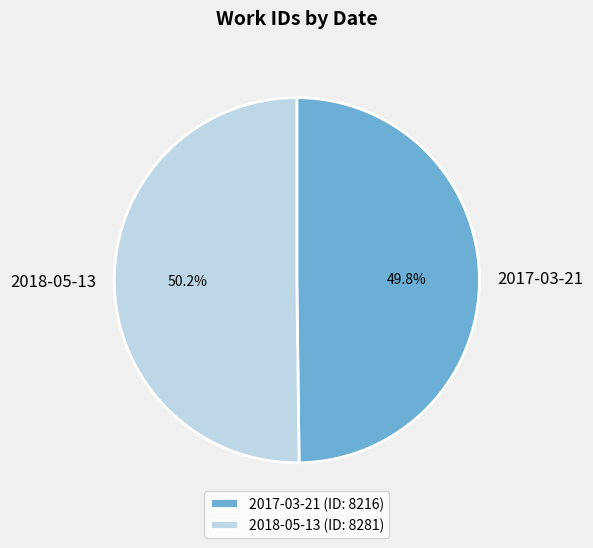

Do 2017-03-21 and 2018-05-13 together represent more than half of the pie?

Yes